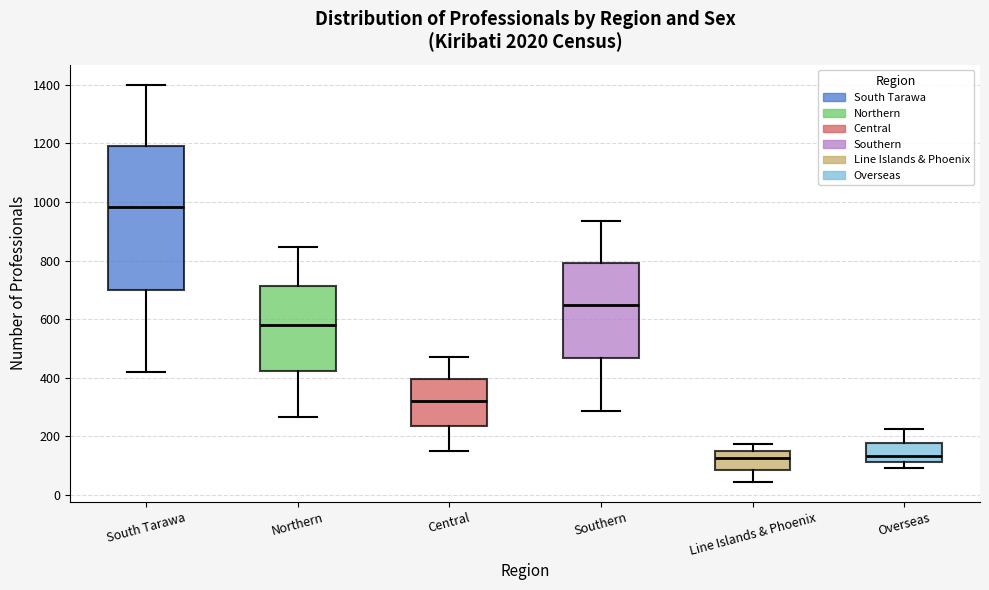

Which box is the tallest, from its lower edge to its upper edge?

South Tarawa